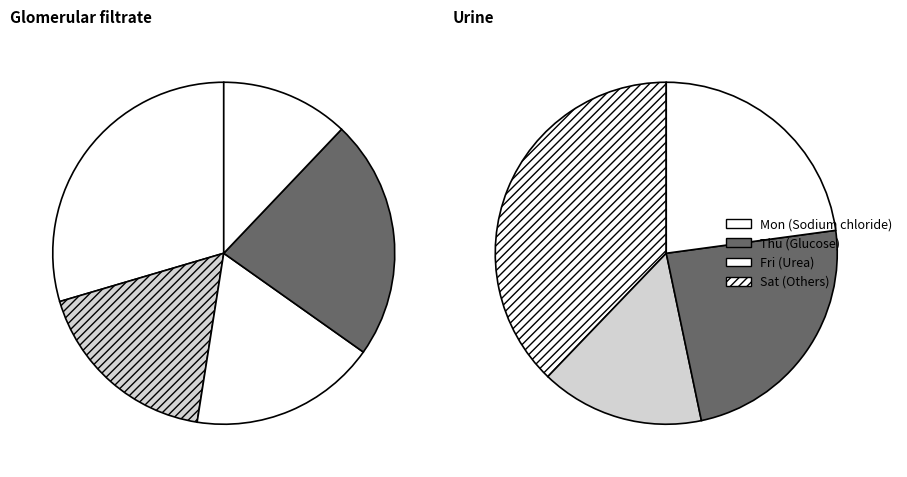

Is it true that Sun is 1% of the pie?

False